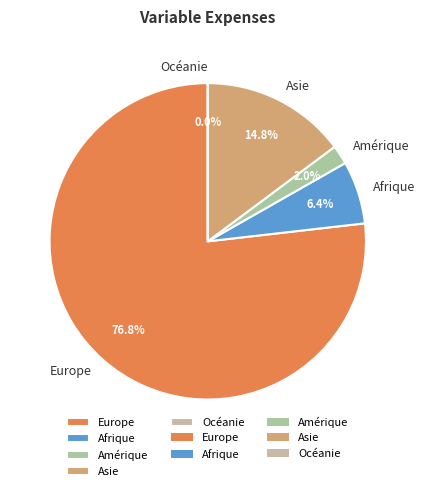

True or false: Europe accounts for 77% of the total.

True